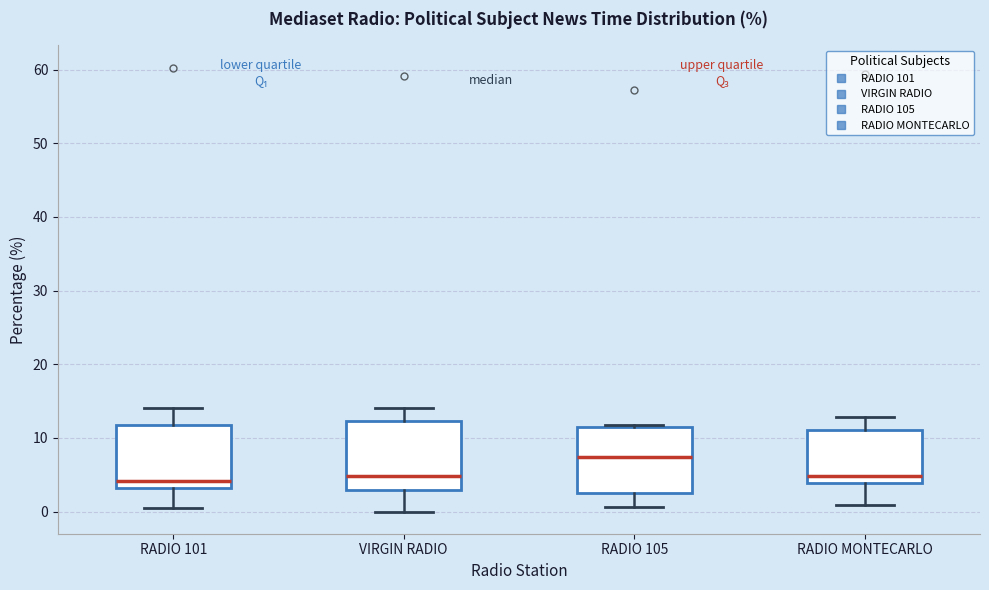

Where does the lower whisker of the box for RADIO 101 end on the y-axis? The values are not printed on the chart, so give them approximately, as read against the axis.

0